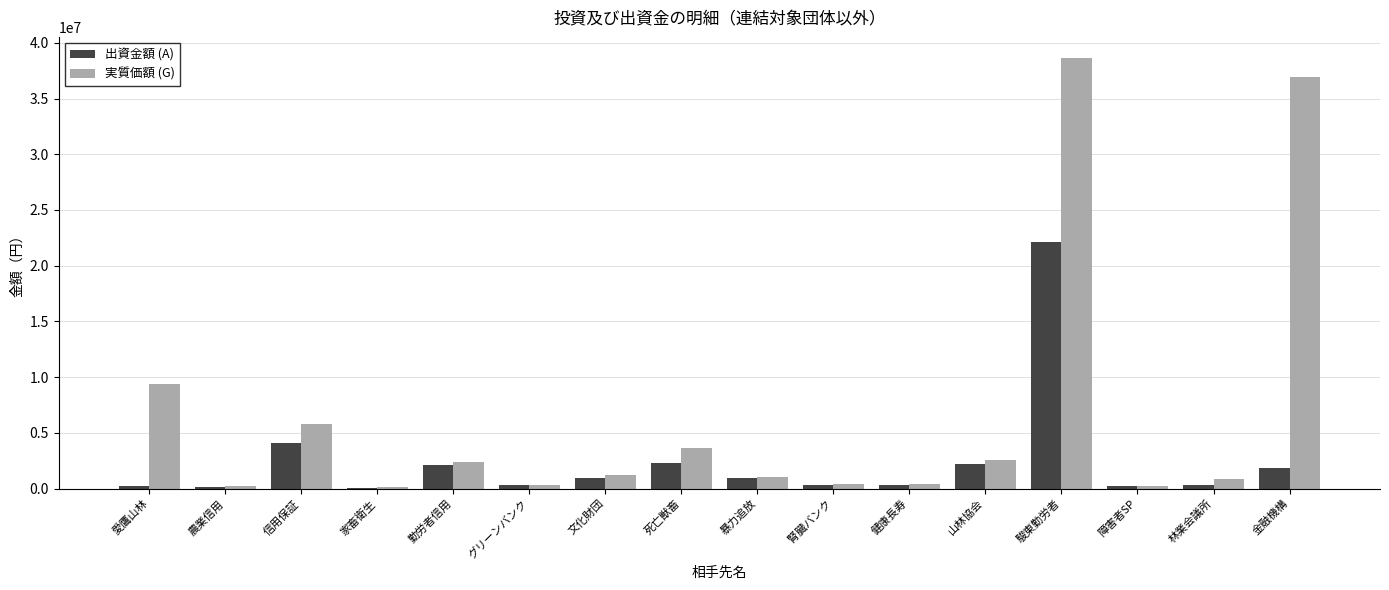

At which category is the sum across all series the highest?

駿東勤労者